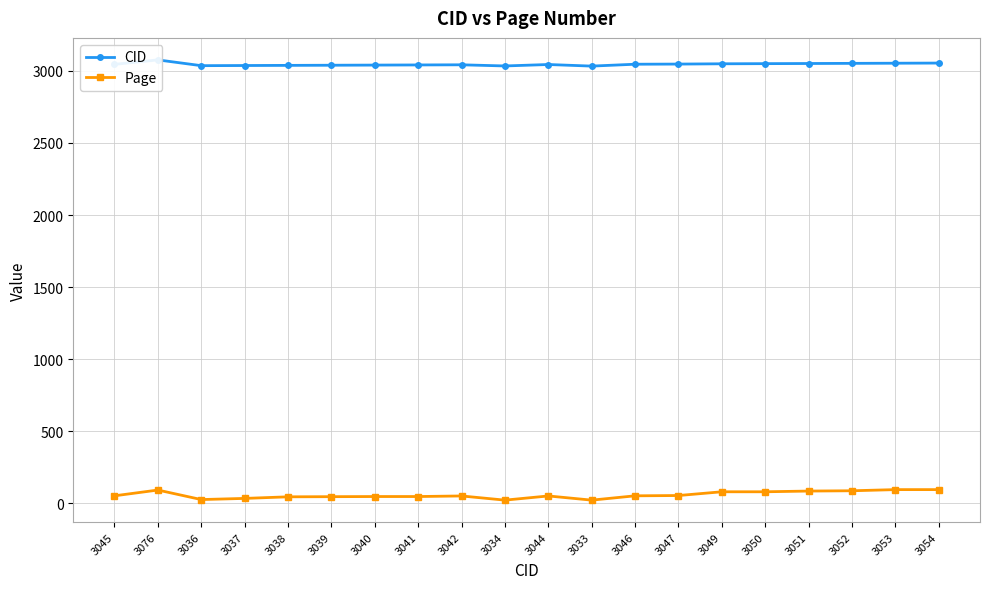

The Page series shows 45 at 3038. True or false?

True